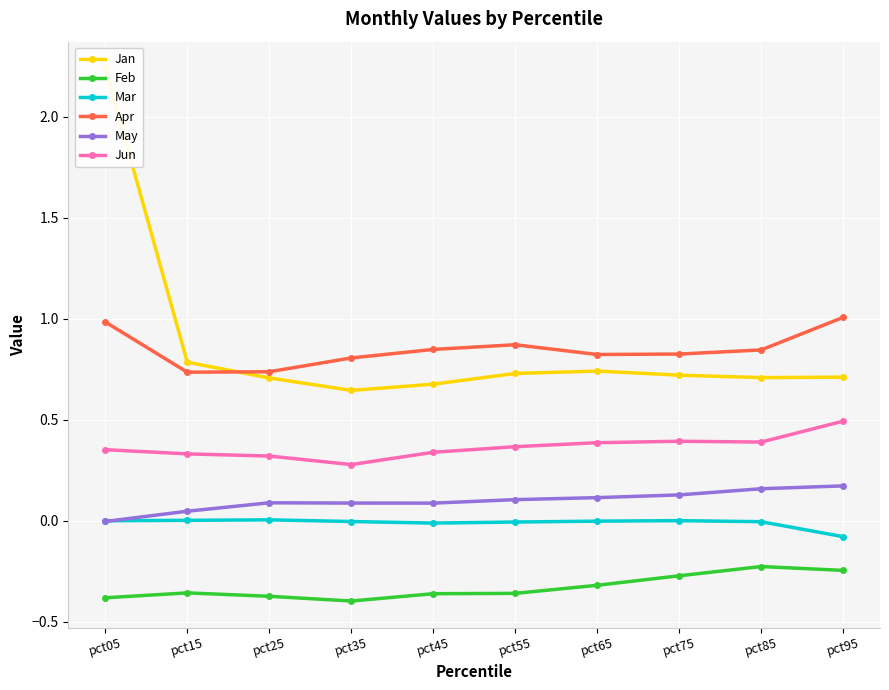

What is the sum of the Feb values at pct25 and pct15?

-0.7